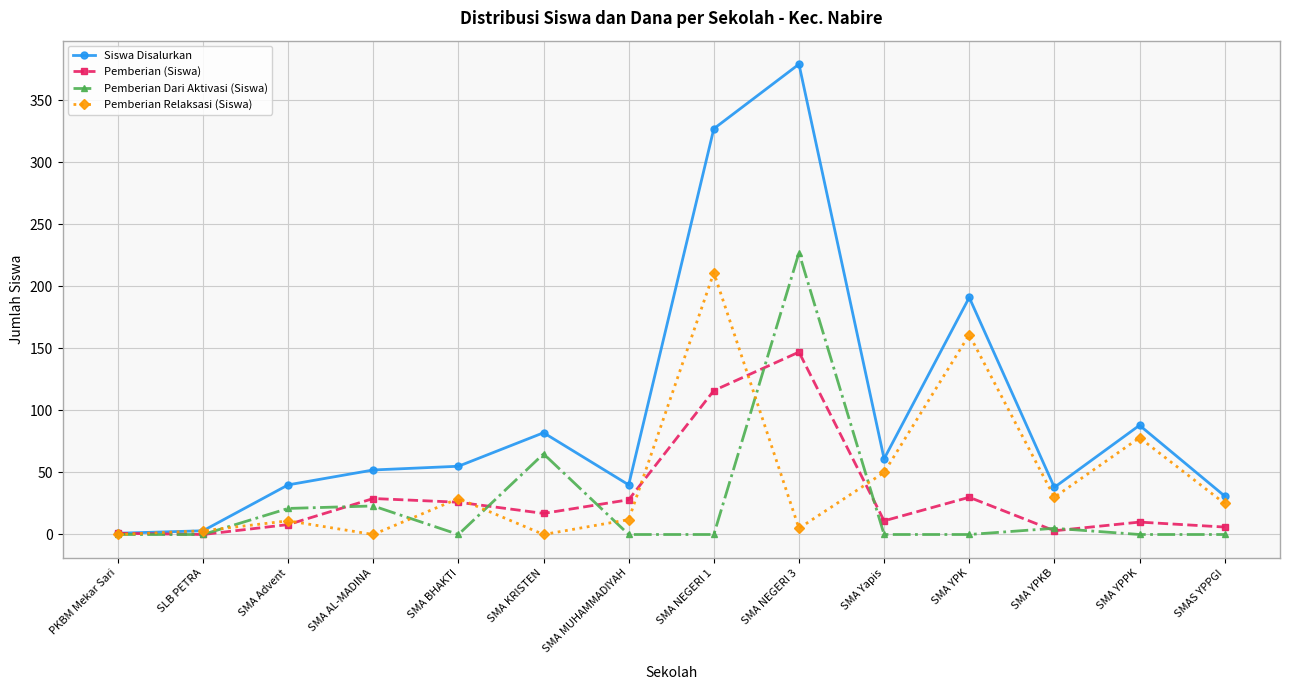

Which series has the widest spread of values?

Siswa Disalurkan